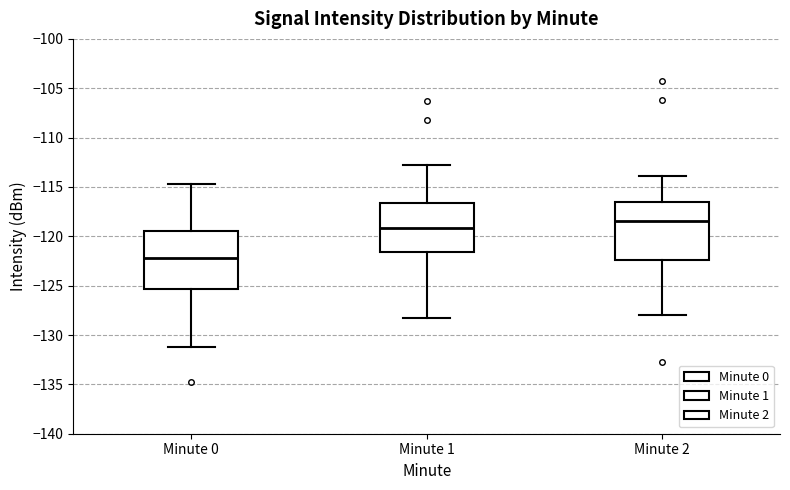

Reading left to right, read every box against the y-axis: the position of its median line, the range the box covers, and the ends of its whiskers. The values are not printed on the chart, so give them approximately, as read against the axis.

Minute 0: median -122.0, box -125.5 to -119.5, whiskers -131.0 to -114.5
Minute 1: median -119.0, box -121.5 to -116.5, whiskers -128.0 to -112.5
Minute 2: median -118.5, box -122.5 to -116.5, whiskers -128.0 to -114.0